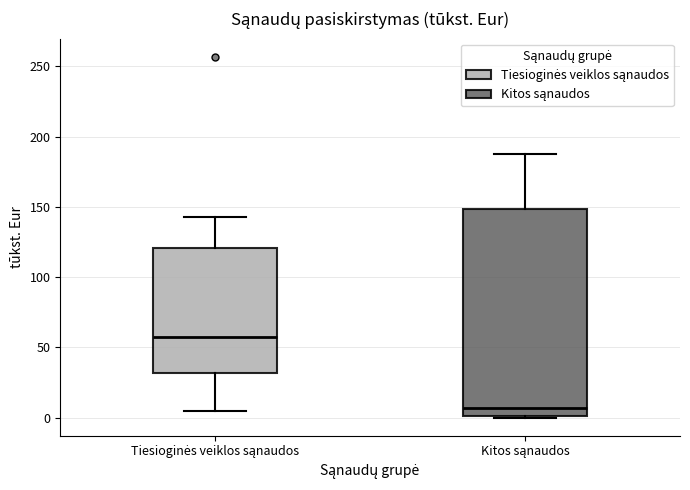

Reading left to right, transcribe this box plot: for each box, give where its median line is, the range the box spans, and where its two whiskers end, as read against the y-axis. The values are not printed on the chart, so give them approximately, as read against the axis.

Tiesioginės veiklos sąnaudos: median 55, box 30 to 120, whiskers 5 to 140
Kitos sąnaudos: median 5, box 0 to 150, whiskers 0 to 190